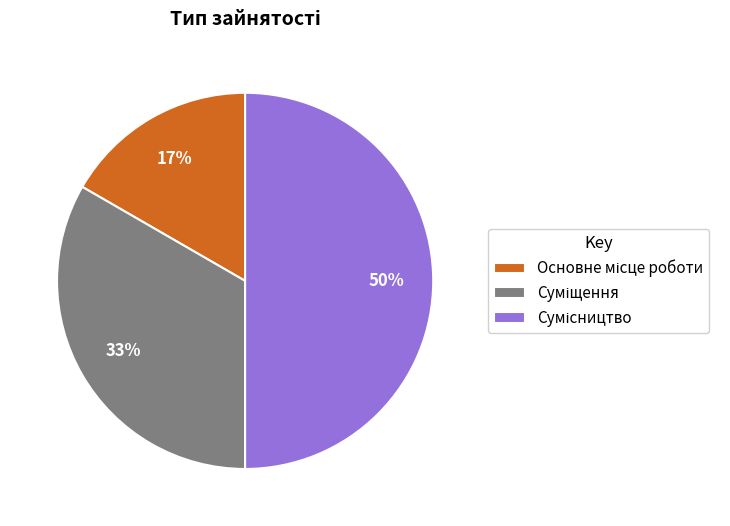

To the nearest percent, what is the average slice percentage?

33%